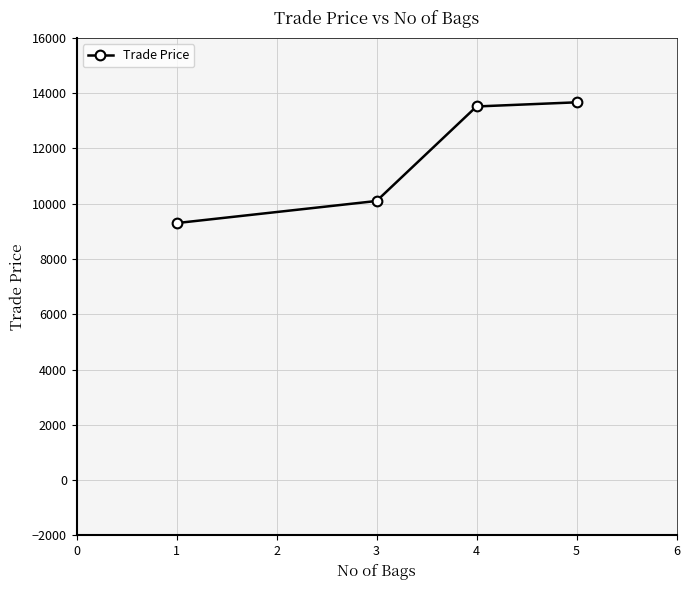

What is the maximum value shown in the chart?

13669